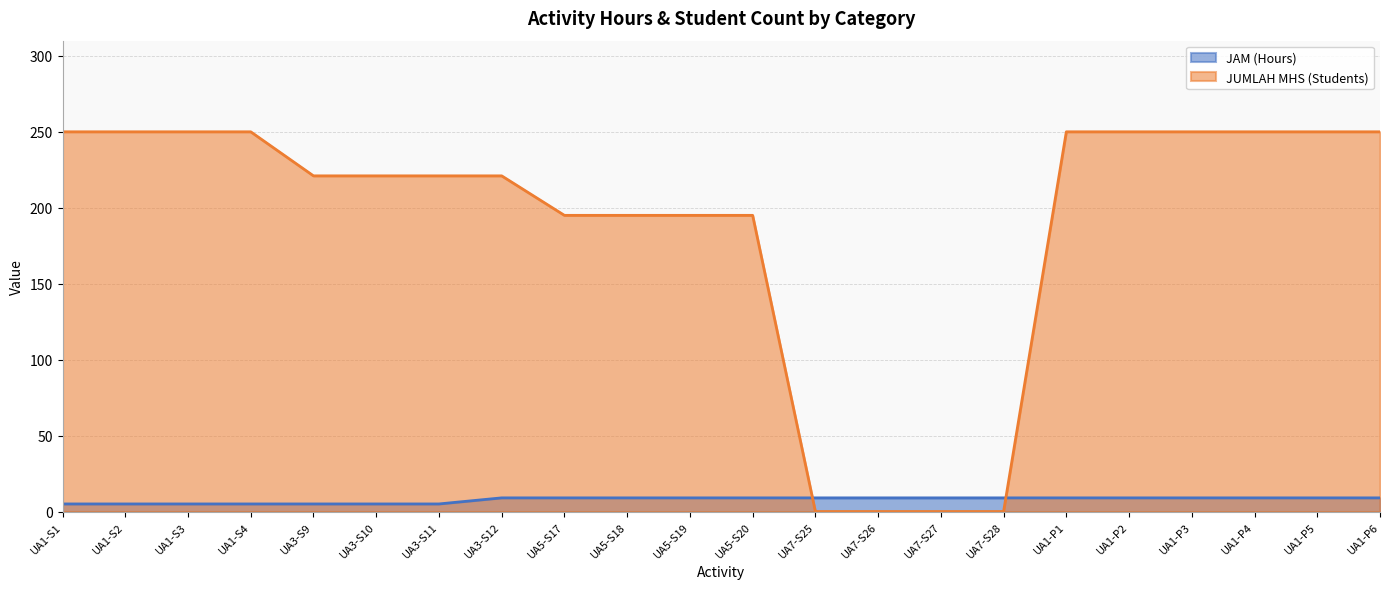

Which category has the highest value across all series?

UA1-S1